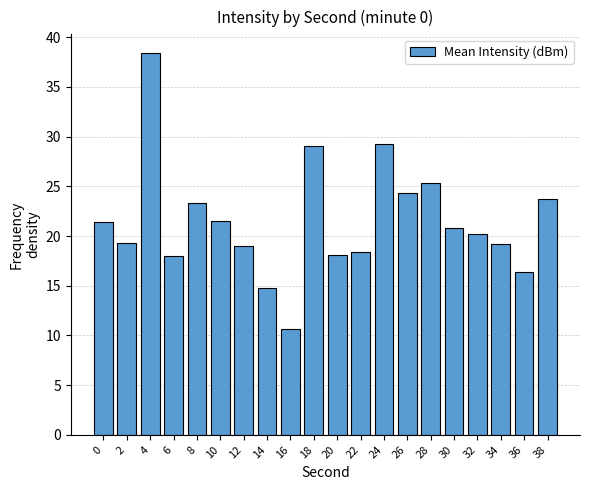

Which category has the lowest value across all series?

16